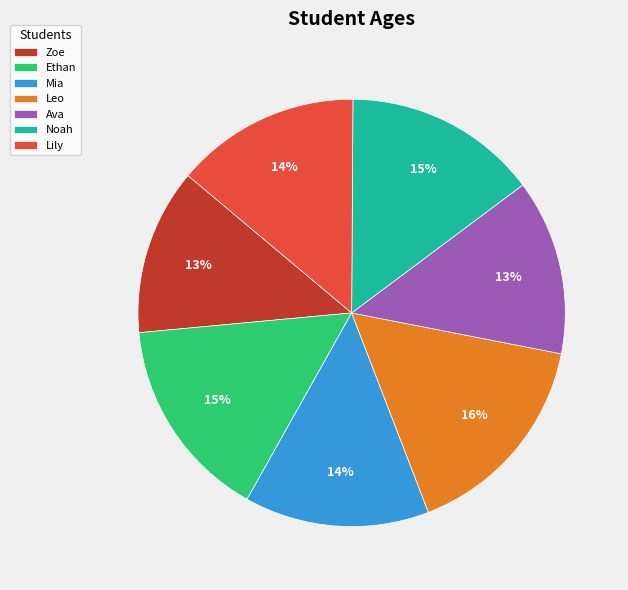

Approximately how many times larger is the value at Mia compared to Ava?

1.1